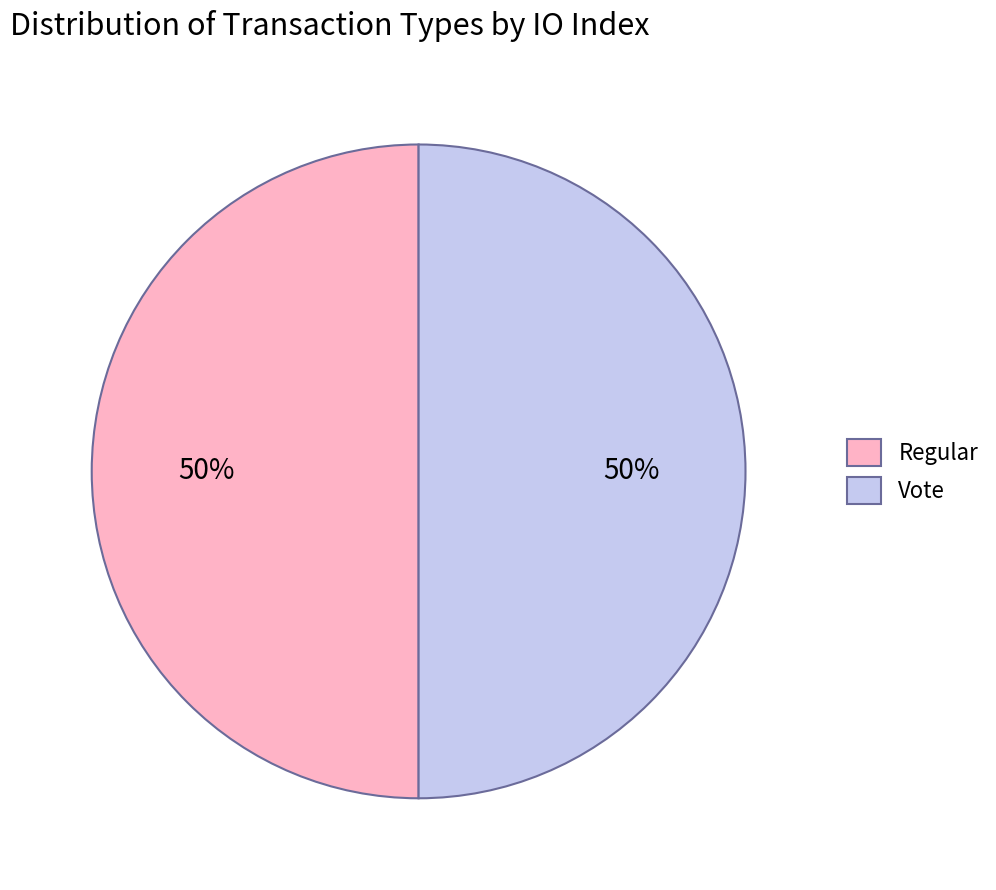

To the nearest percent, what is the combined percentage of Regular and Vote?

100%